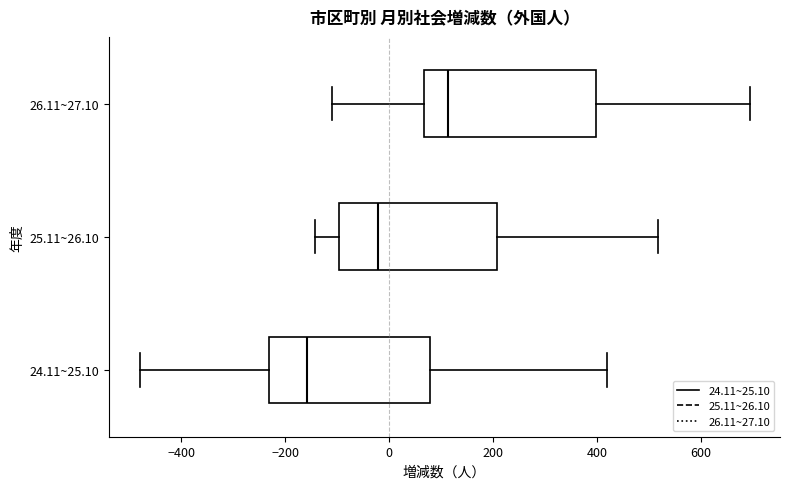

Which box has the furthest to the right median line?

26.11~27.10